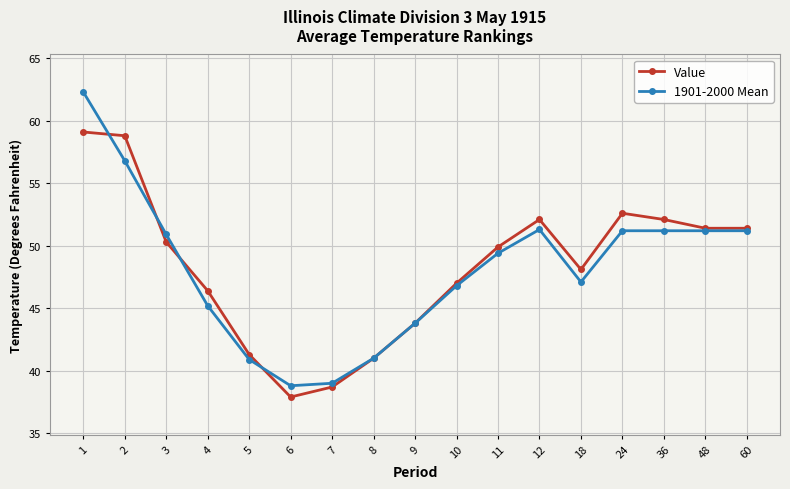

What is the maximum value shown in the chart?

62.3